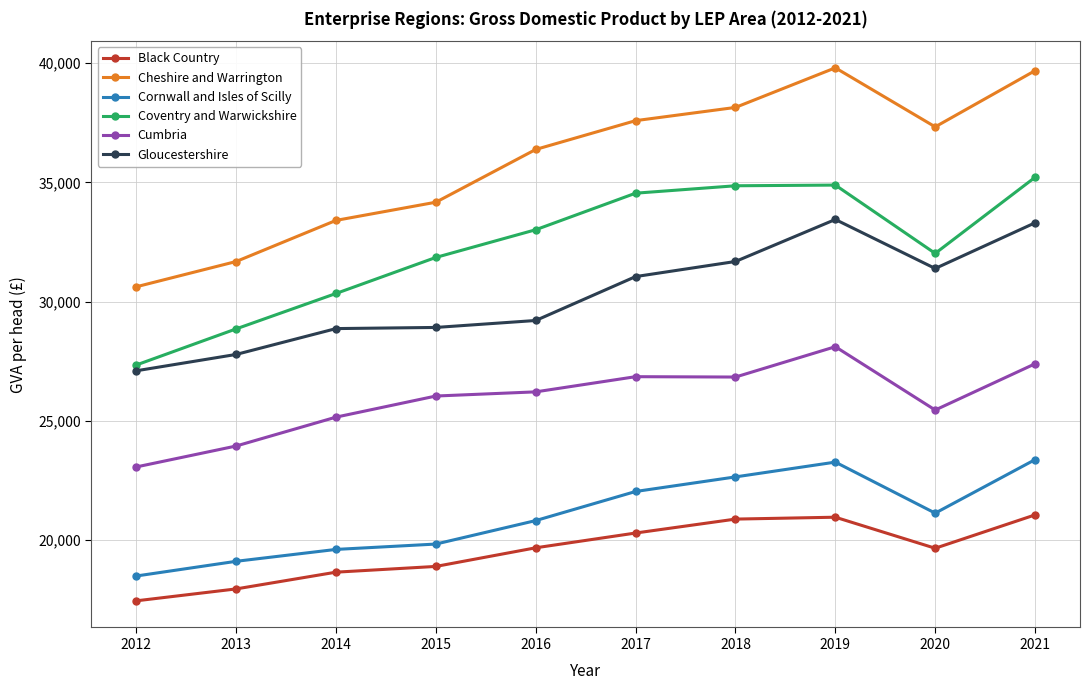

Which series has the largest total across all categories?

Cheshire and Warrington